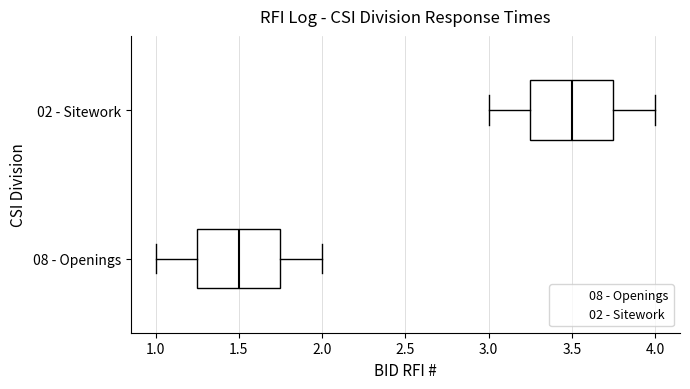

Reading bottom to top, read every box against the x-axis: the position of its median line, the range the box covers, and the ends of its whiskers. The values are not printed on the chart, so give them approximately, as read against the axis.

08 - Openings: median 1.50, box 1.25 to 1.75, whiskers 1.00 to 2.00
02 - Sitework: median 3.50, box 3.25 to 3.75, whiskers 3.00 to 4.00